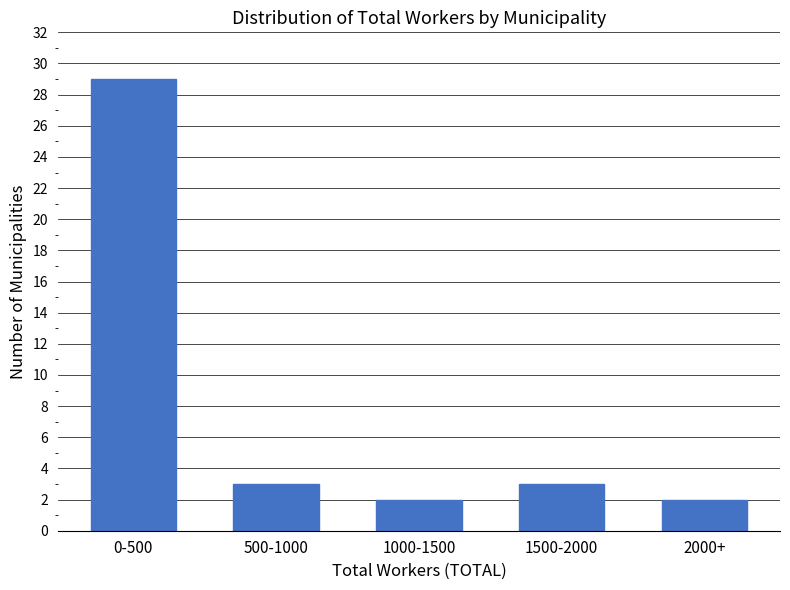

Reading right to left, extract all data points from this chart.

2	3	2	3	29